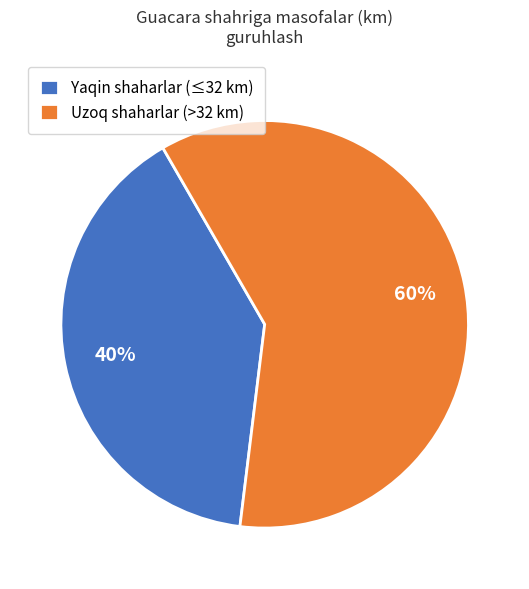

Is it true that Uzoq shaharlar (>32 km) is 53% of the pie?

False